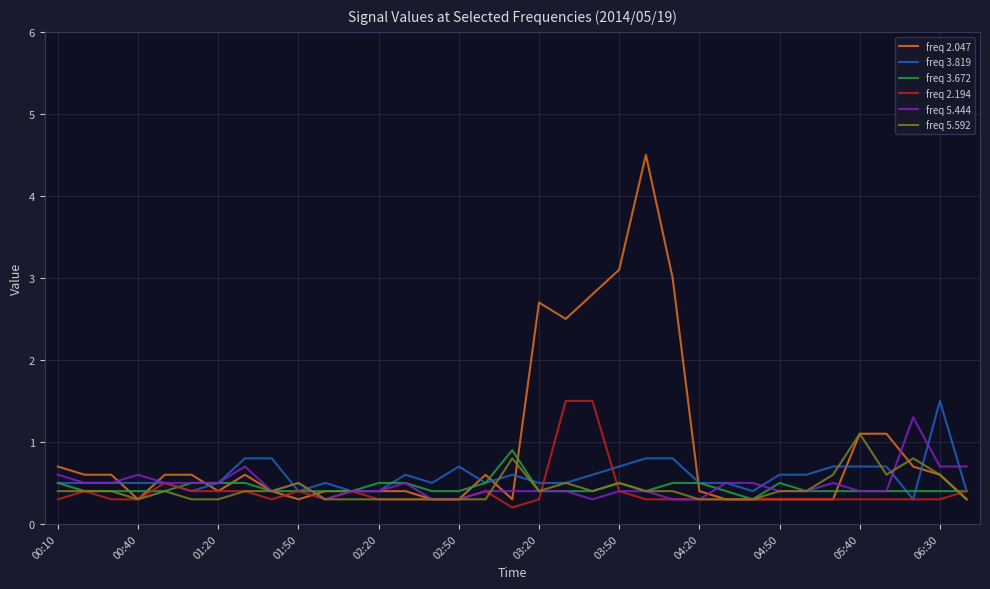

Which series has the largest total across all categories?

freq 2.047